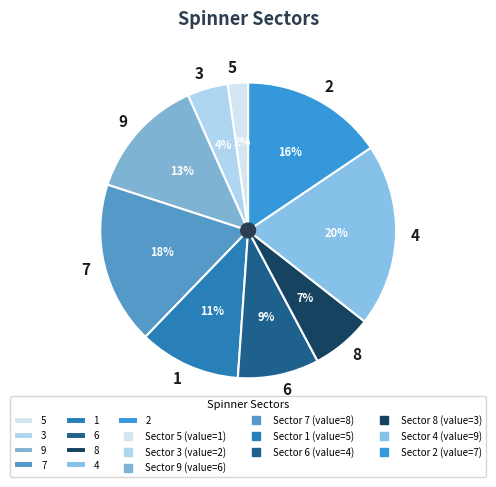

Is the sum of 5 and 4 greater than half?

No